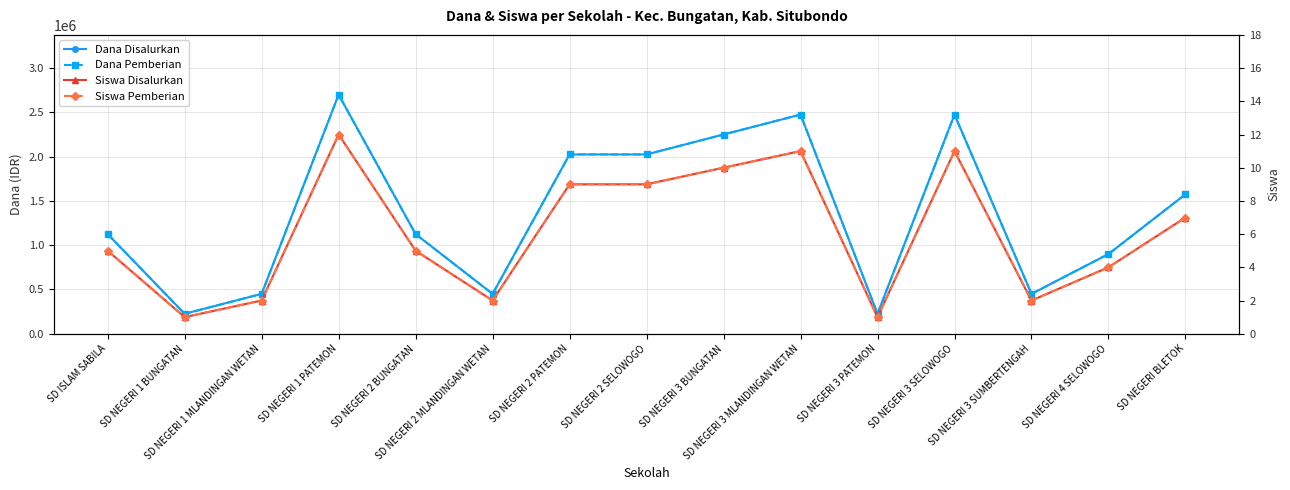

At how many categories does at least one series exceed 13975?

15